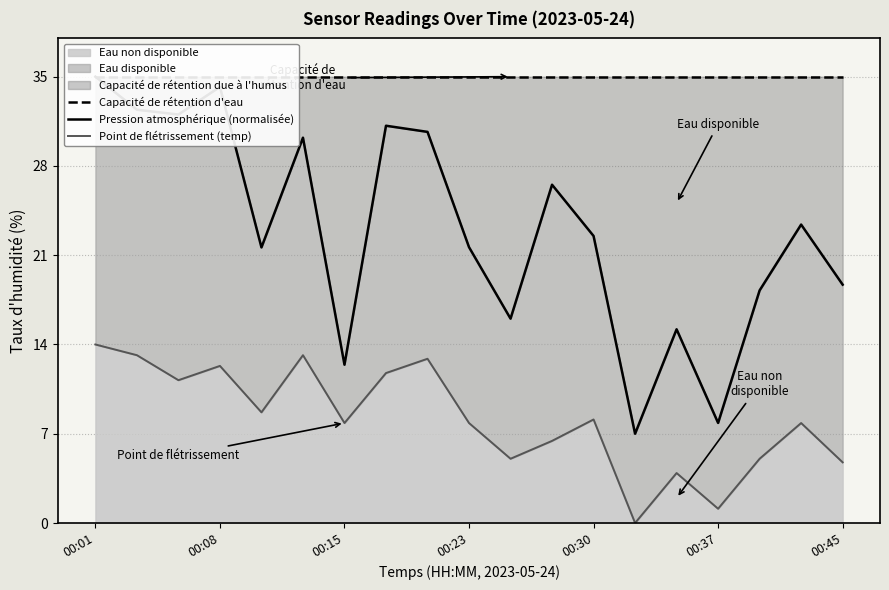

True or false: Capacité de rétention d'eau and Point de flétrissement (temp) intersect in this chart.

False